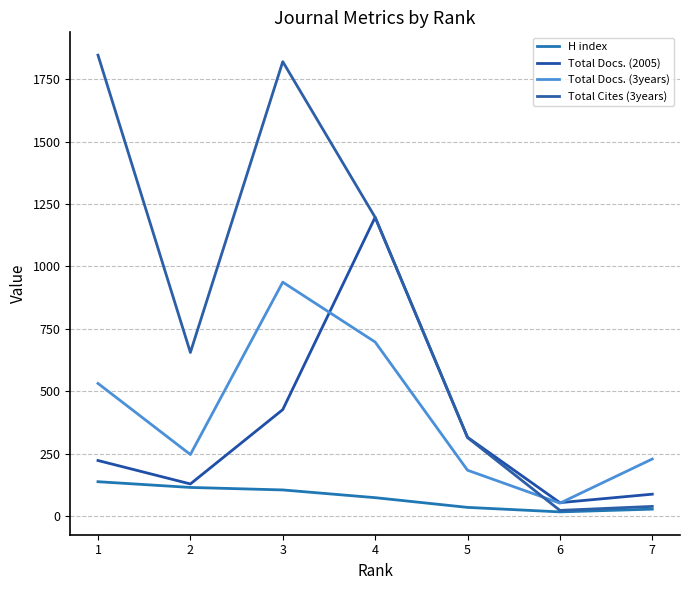

What is the lowest value of the Total Docs. (3years) series?

51